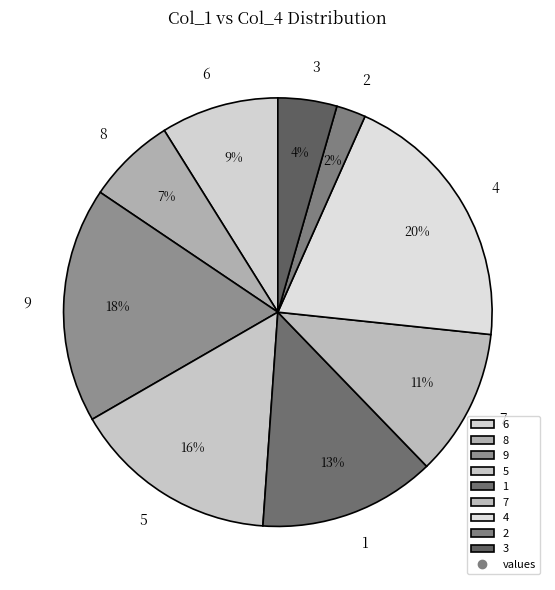

To the nearest percent, what is the combined percentage of 9 and 4?

38%